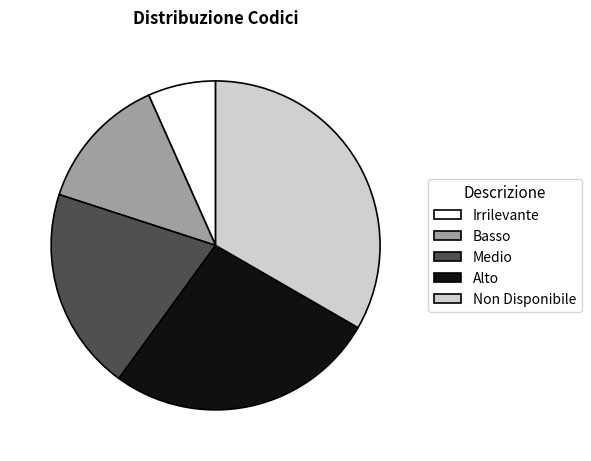

Which slice is the largest?

Non Disponibile